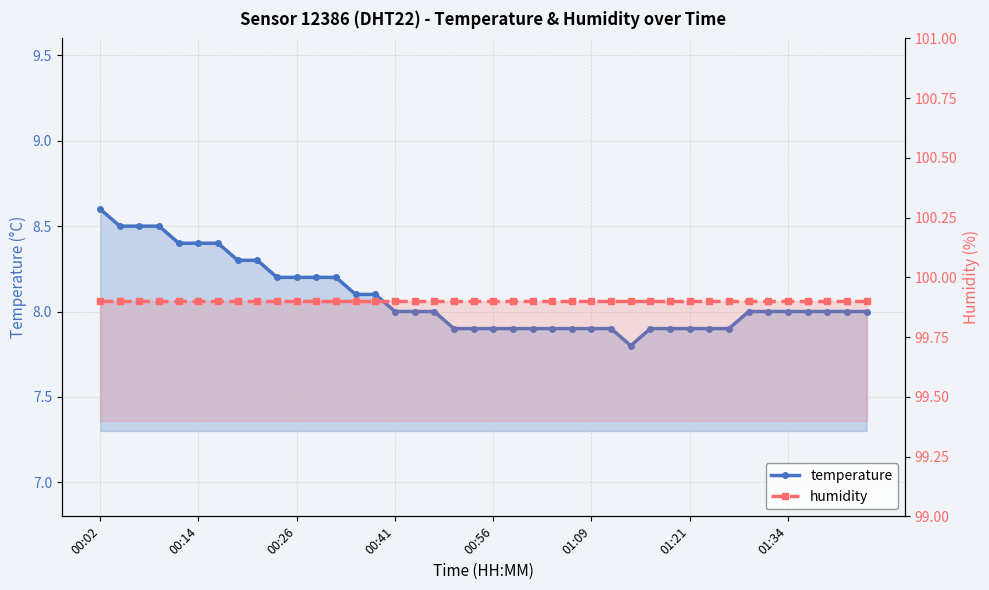

Does the chart display data point markers on the line(s)?

Yes